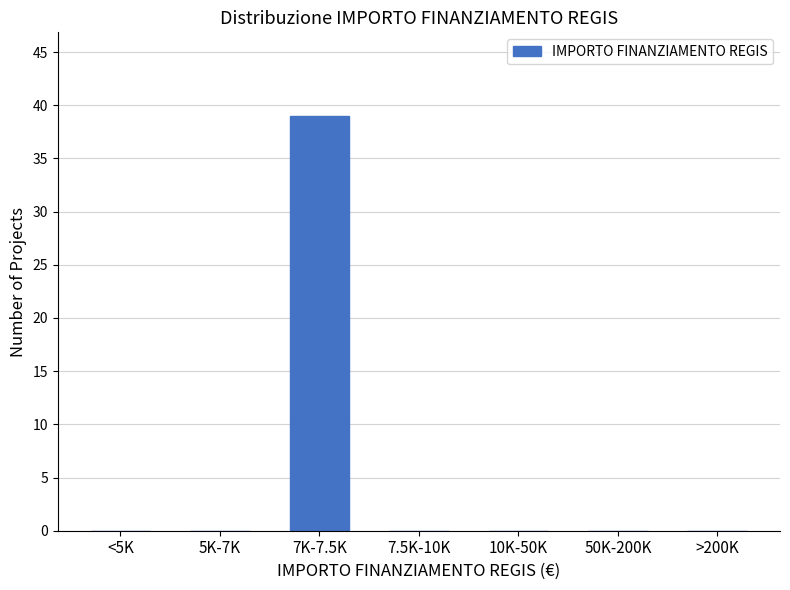

Reading right to left, list all the values displayed in this chart.

>200K=0	50K-200K=0	10K-50K=0	7.5K-10K=0	7K-7.5K=39	5K-7K=0	<5K=0